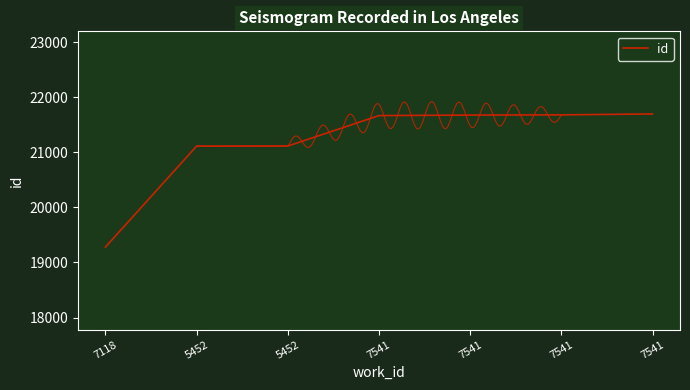

List the labels in order of value, smallest first.

7118, 5452, 5452, 7541, 7541, 7541, 7541